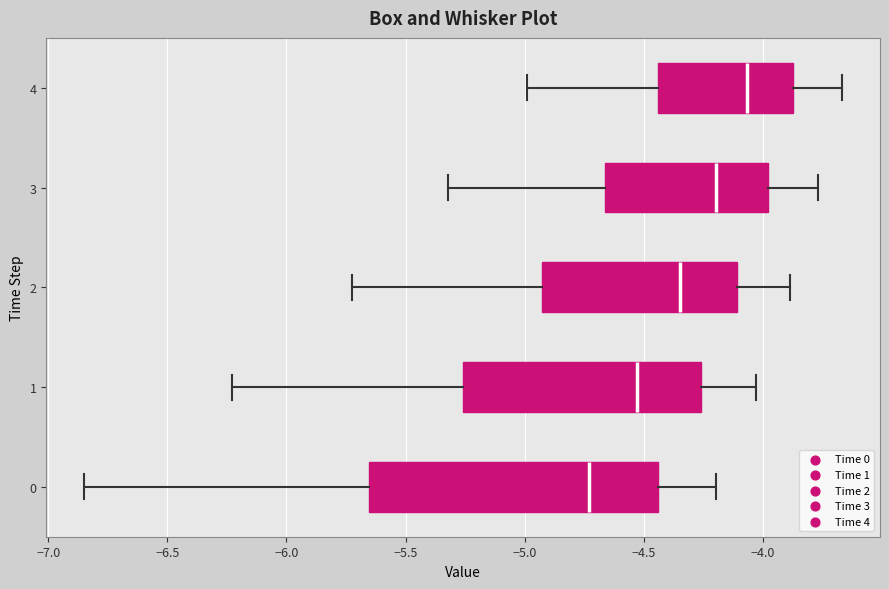

Reading bottom to top, transcribe this box plot: for each box, give where its median line is, the range the box spans, and where its two whiskers end, as read against the x-axis. The values are not printed on the chart, so give them approximately, as read against the axis.

0: median -4.75, box -5.65 to -4.45, whiskers -6.85 to -4.20
1: median -4.55, box -5.25 to -4.25, whiskers -6.25 to -4.05
2: median -4.35, box -4.95 to -4.10, whiskers -5.75 to -3.90
3: median -4.20, box -4.65 to -4.00, whiskers -5.30 to -3.75
4: median -4.05, box -4.45 to -3.85, whiskers -5.00 to -3.65